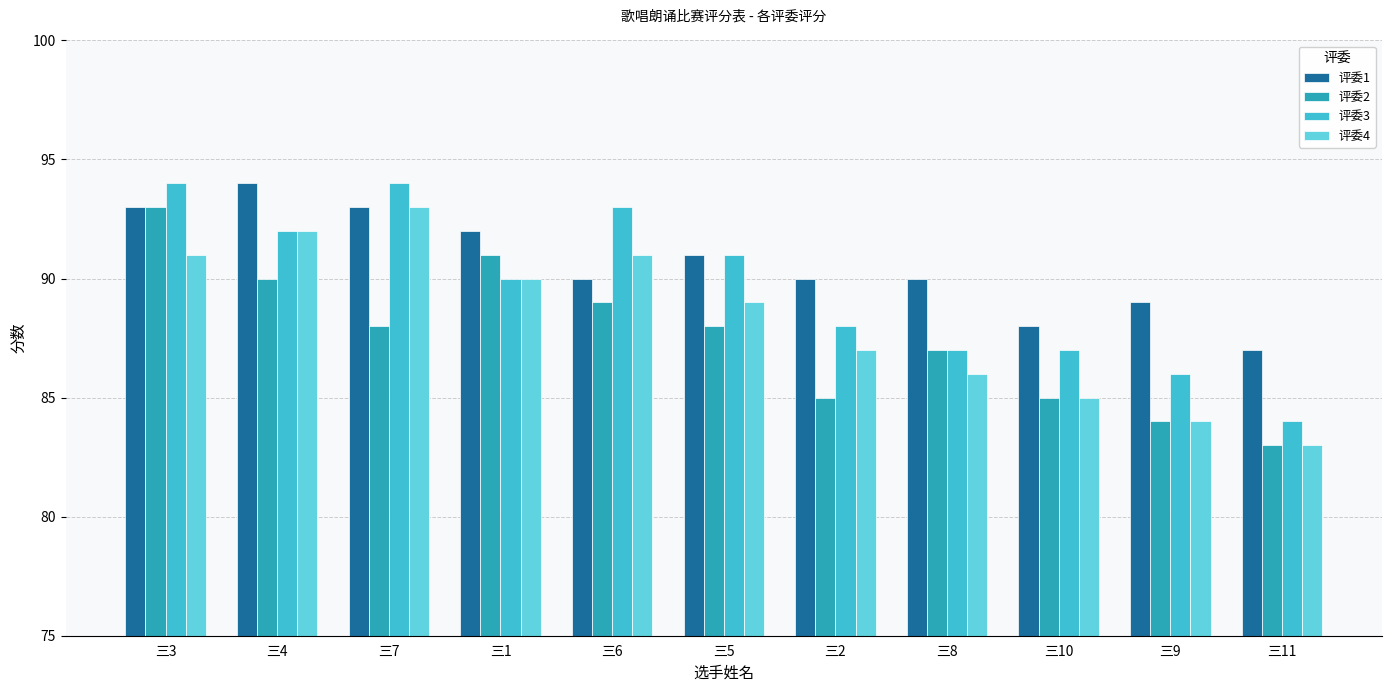

Read the 评委4 value at 三3, to the nearest 5.

90